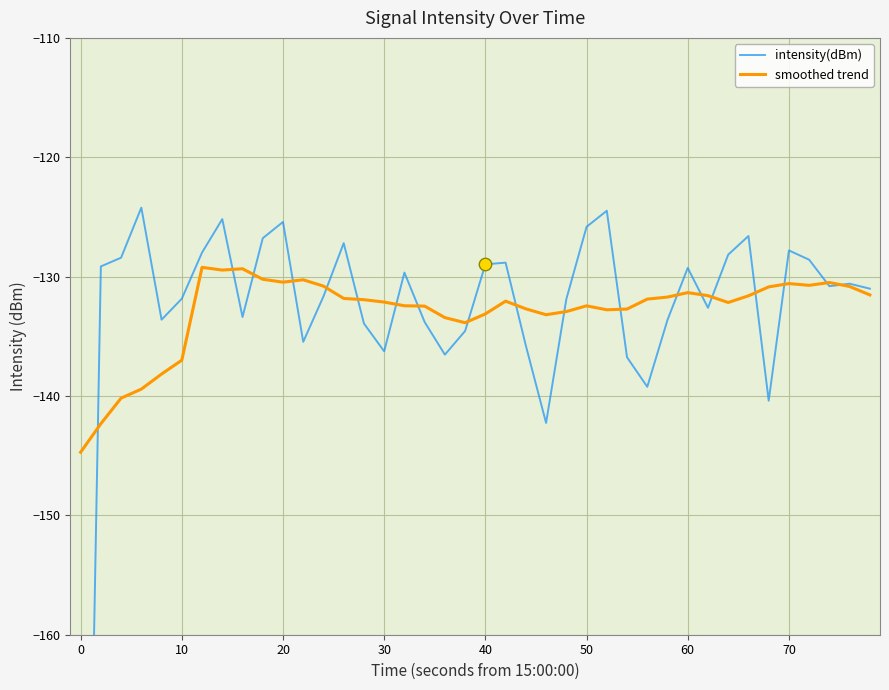

Which series reaches the minimum Y coordinate?

intensity(dBm)